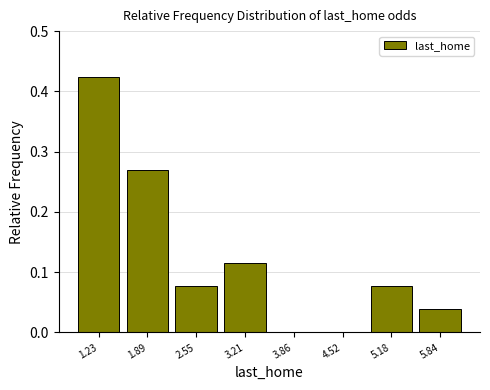

Which category has the highest value across all series?

1.23